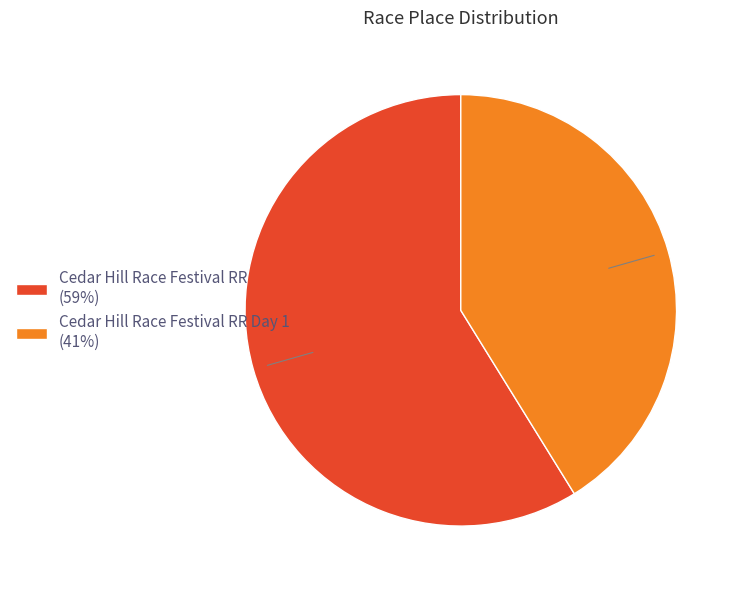

Between Cedar Hill Race Festival RR (59%) and Cedar Hill Race Festival RR Day 1 (41%), which is larger?

Cedar Hill Race Festival RR (59%)